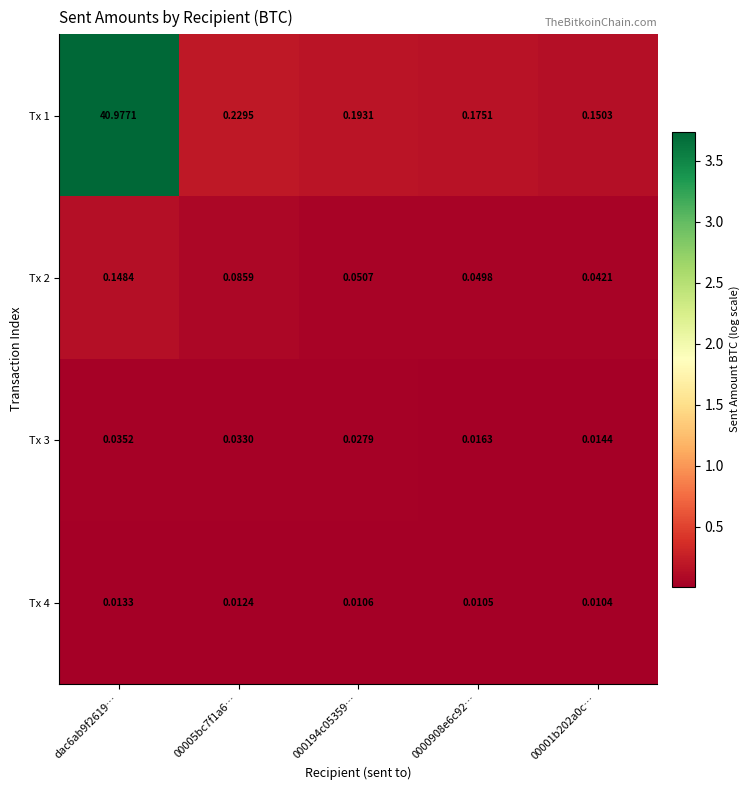

Which series has the largest total across all categories?

Tx 1